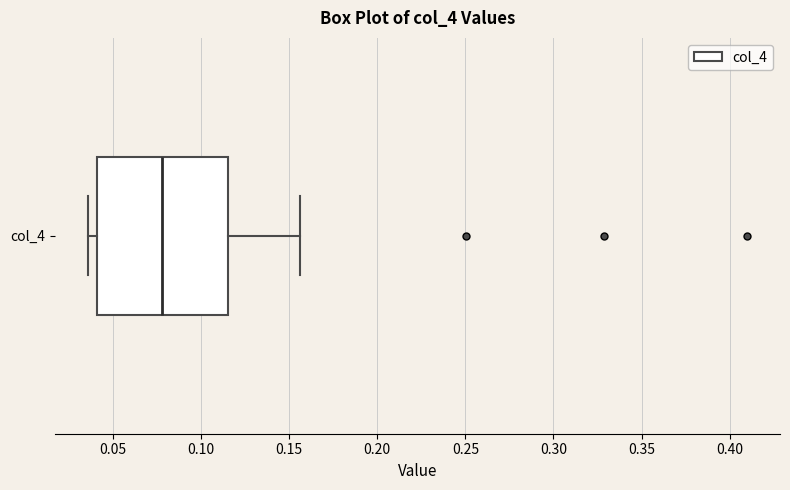

Read this box plot against the x-axis: the position of the median line, the range covered by the box, and the ends of both whiskers. The values are not printed on the chart, so give them approximately, as read against the axis.

median 0.080, box 0.040 to 0.115, whiskers 0.035 to 0.155